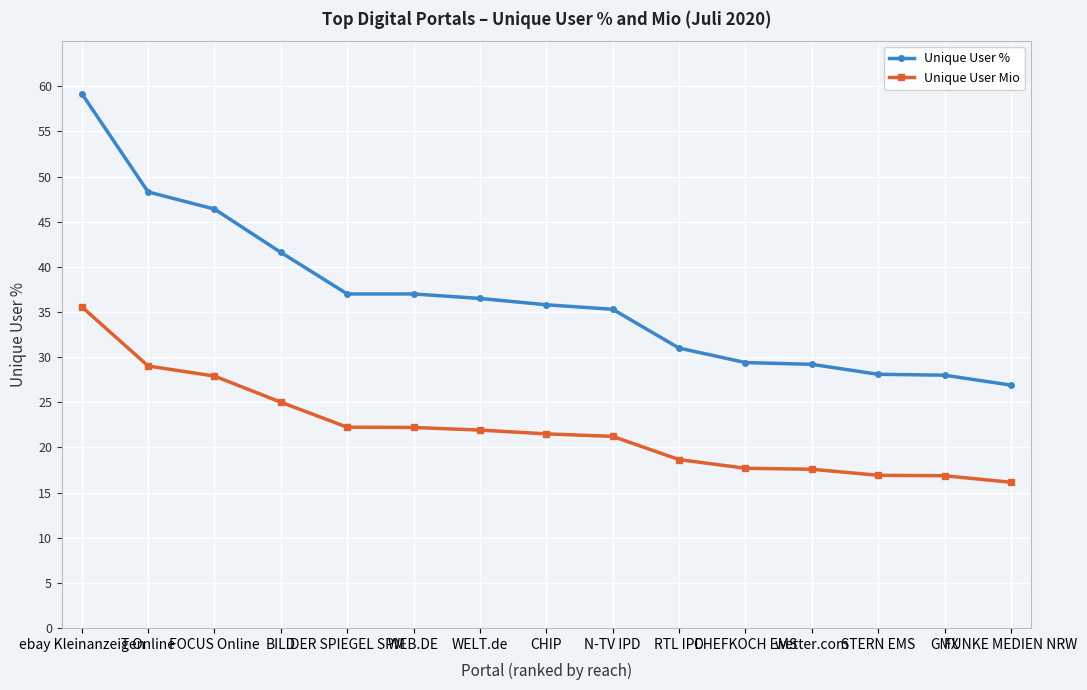

True or false: Unique User % and Unique User Mio cross at least once.

False